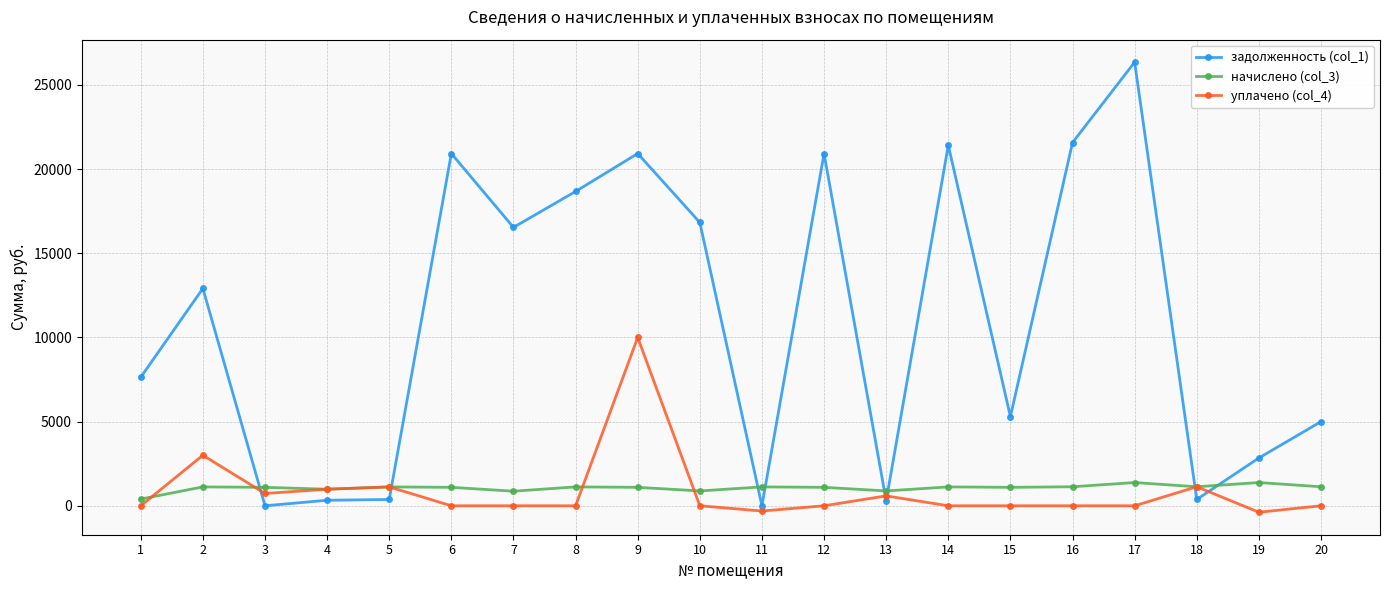

What is the greatest value displayed?

26344.6